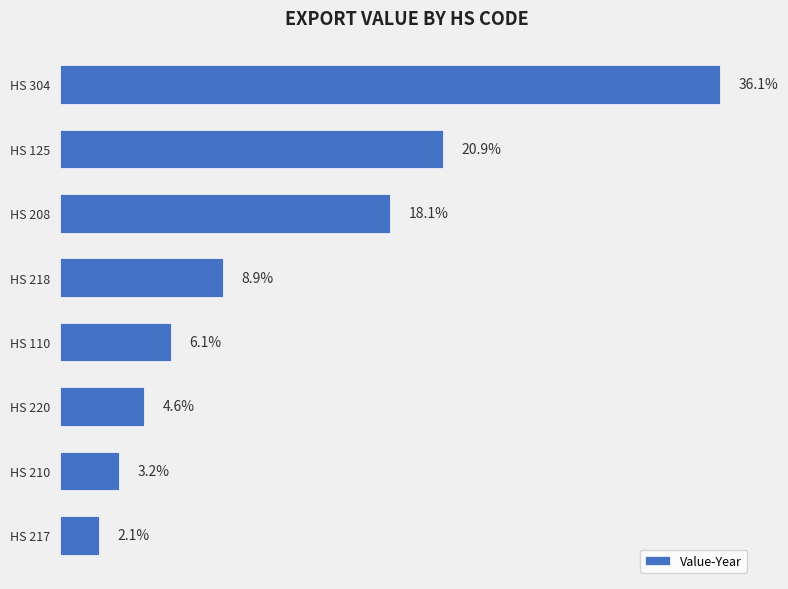

Does the chart contain stacked bars?

No